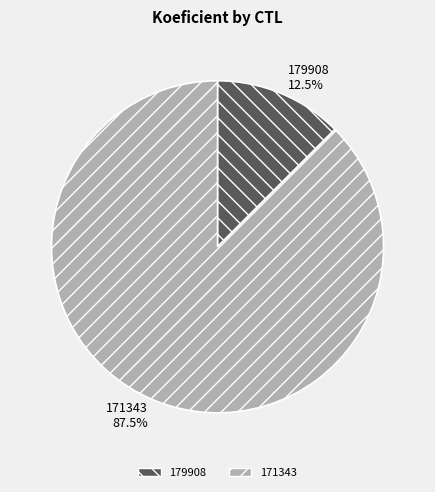

True or false: 171343 accounts for 99% of the total.

False